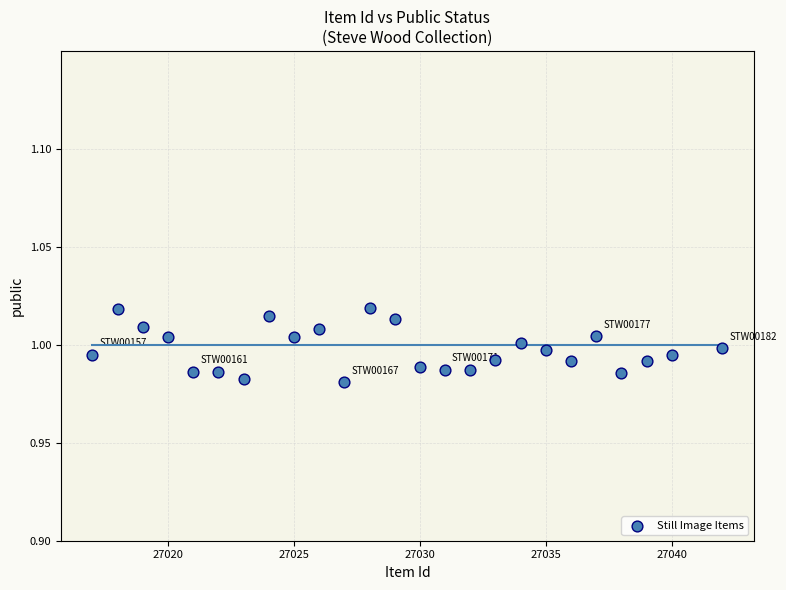

What is the range of X values (max minus min)?

25.0